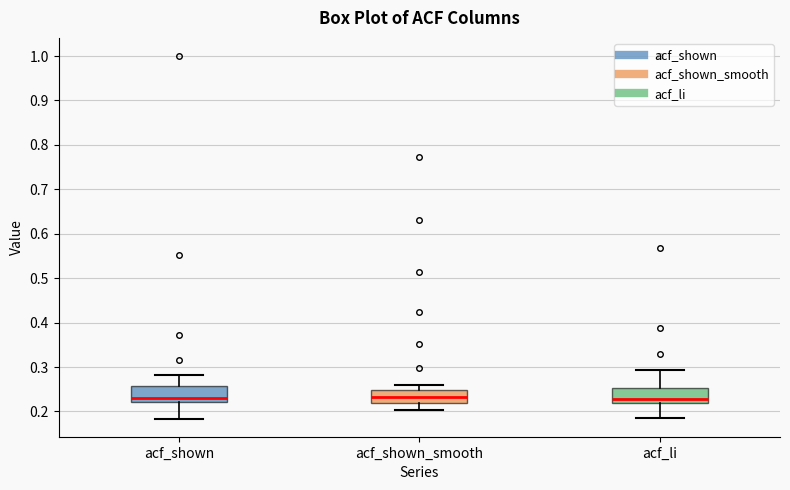

Reading left to right, read every box against the y-axis: the position of its median line, the range the box covers, and the ends of its whiskers. The values are not printed on the chart, so give them approximately, as read against the axis.

acf_shown: median 0.23, box 0.22 to 0.26, whiskers 0.18 to 0.28
acf_shown_smooth: median 0.23, box 0.22 to 0.25, whiskers 0.20 to 0.26
acf_li: median 0.23, box 0.22 to 0.25, whiskers 0.19 to 0.29